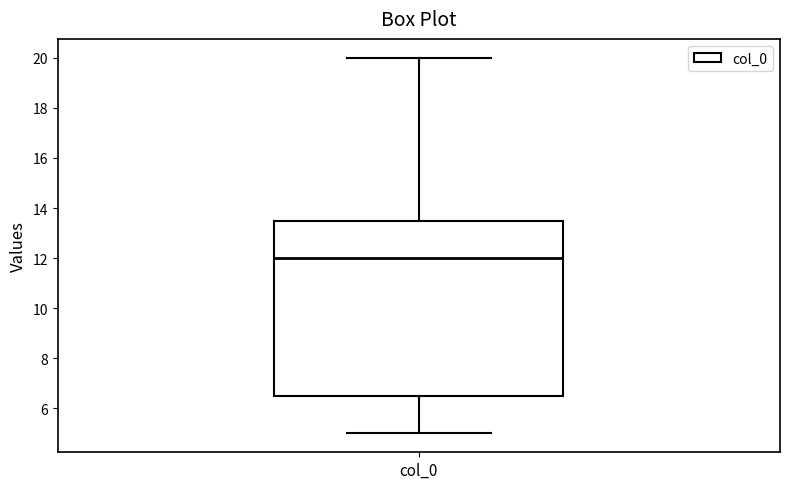

Read this box plot against the y-axis: the position of the median line, the range covered by the box, and the ends of both whiskers. The values are not printed on the chart, so give them approximately, as read against the axis.

median 12.0, box 6.6 to 13.6, whiskers 5.0 to 20.0